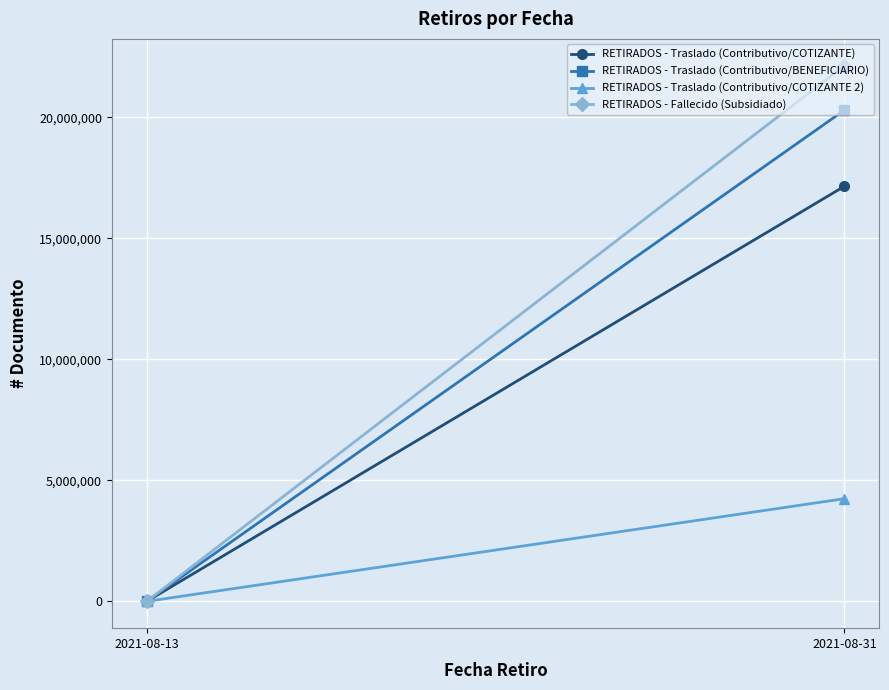

Count the RETIRADOS - Traslado (Contributivo/COTIZANTE 2) values in the range 0 to 4241637.

2